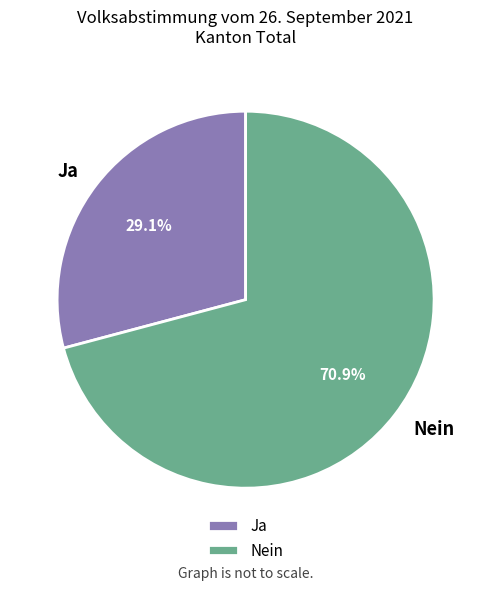

Does Ja represent more than half of the total?

No